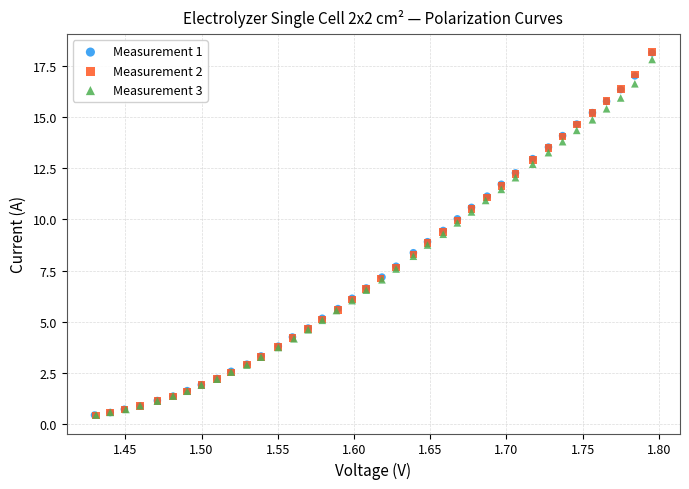

What are all the series names shown in the legend?

Measurement 1, Measurement 2, Measurement 3